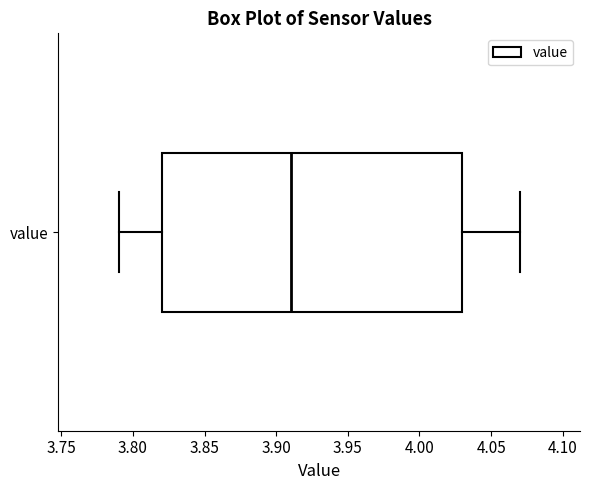

Read this box plot against the x-axis: the position of the median line, the range covered by the box, and the ends of both whiskers. The values are not printed on the chart, so give them approximately, as read against the axis.

median 3.91, box 3.82 to 4.03, whiskers 3.79 to 4.07